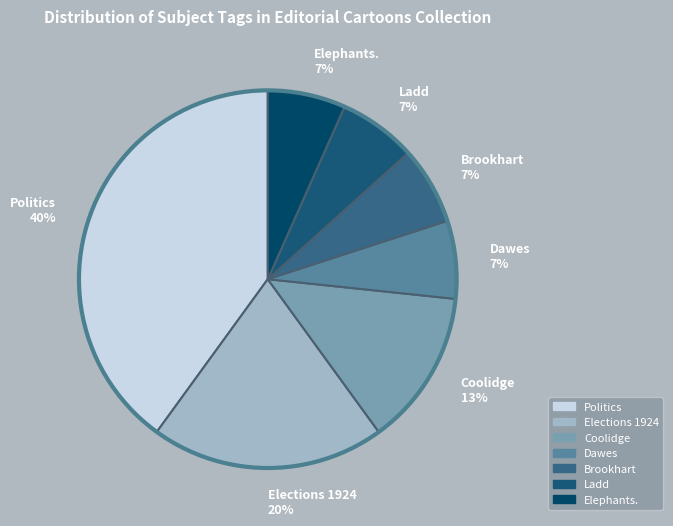

Count the number of slices in the pie.

7